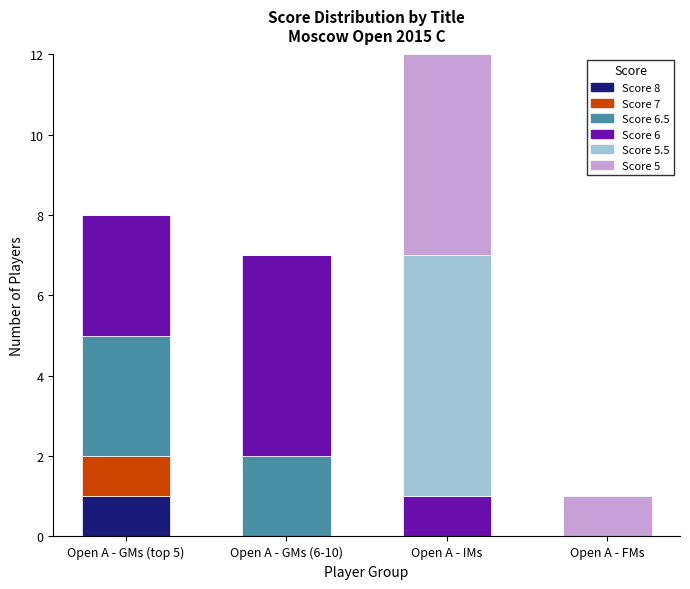

At which category is the sum across all series the highest?

Open A - IMs